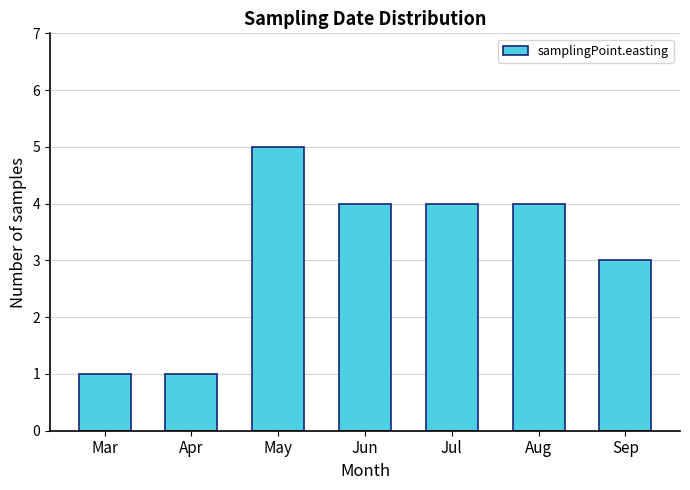

Reading left to right, extract all data points from this chart.

Mar=1	Apr=1	May=5	Jun=4	Jul=4	Aug=4	Sep=3